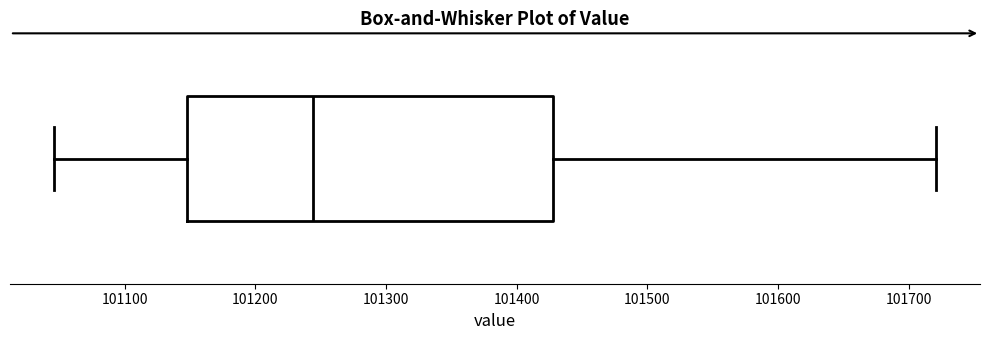

Transcribe this box plot: give where the median line is, the range the box spans, and where the two whiskers end, as read against the x-axis. The values are not printed on the chart, so give them approximately, as read against the axis.

median 101240, box 101150 to 101430, whiskers 101050 to 101720